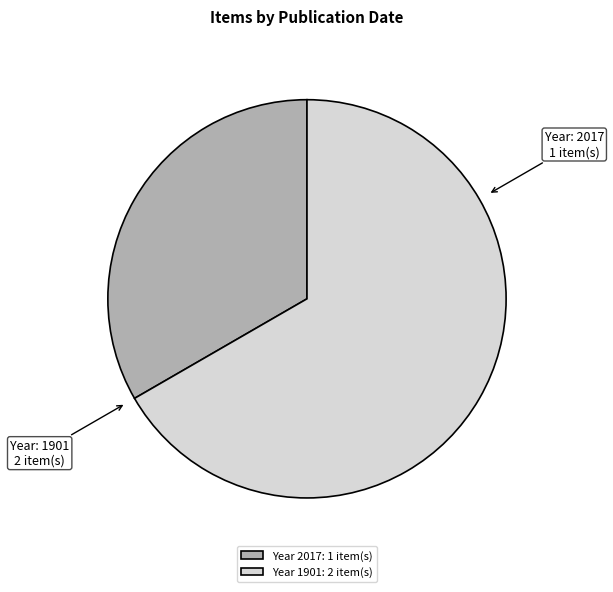

The Year 2017: 1 item(s) slice represents 47% of the pie. True or false?

False